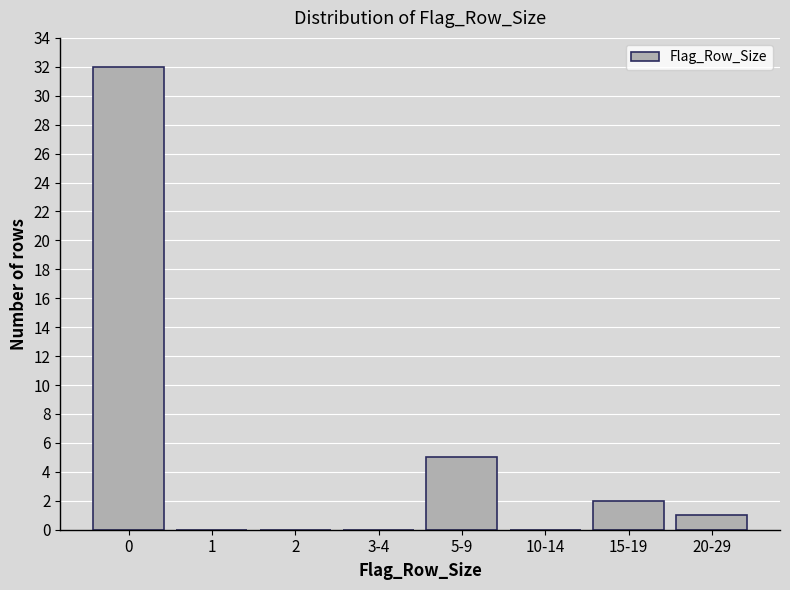

Reading left to right, what are all the values shown in this chart?

0=32	1=0	2=0	3-4=0	5-9=5	10-14=0	15-19=2	20-29=1